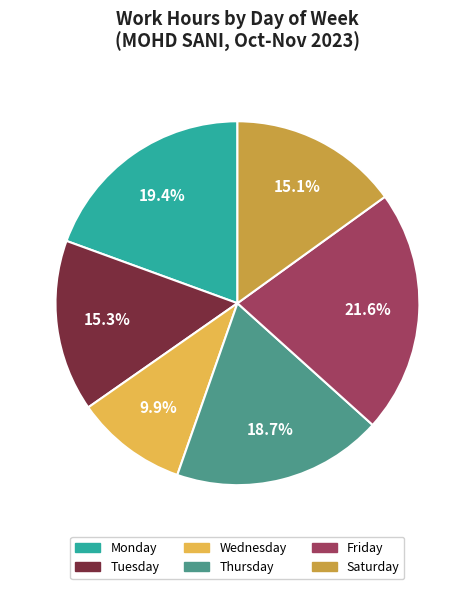

To the nearest percent, what is the difference between the largest and smallest slice percentages?

12%